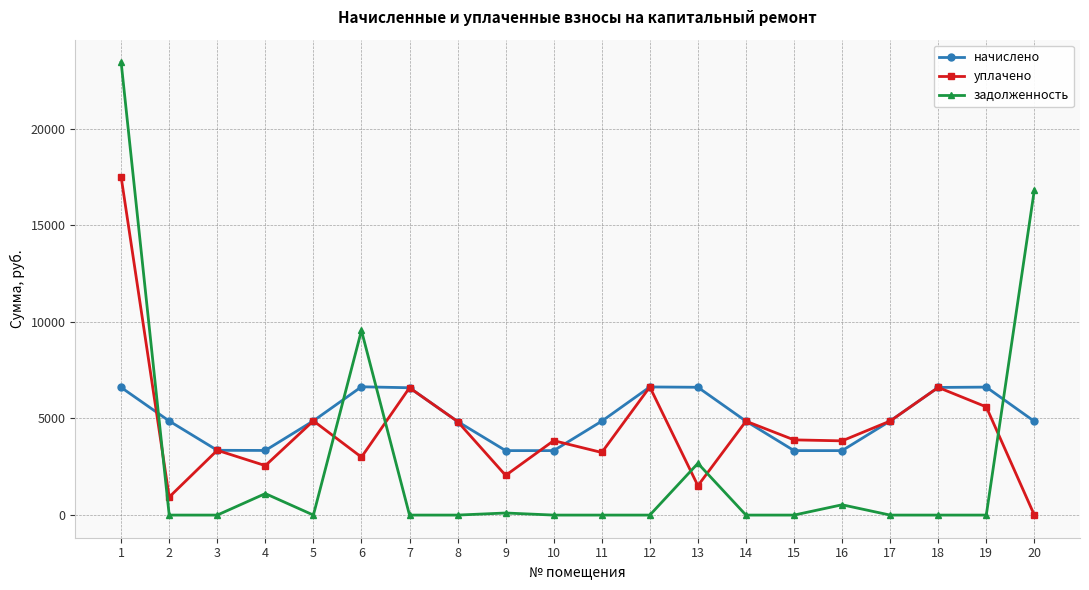

How many lines are shown in the chart?

3